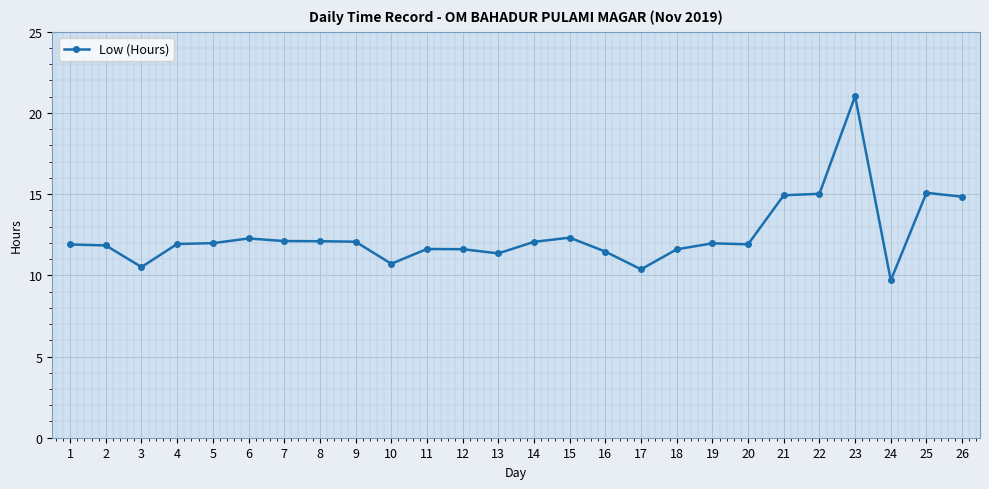

Is it true that the value at 11 is 16.0?

False